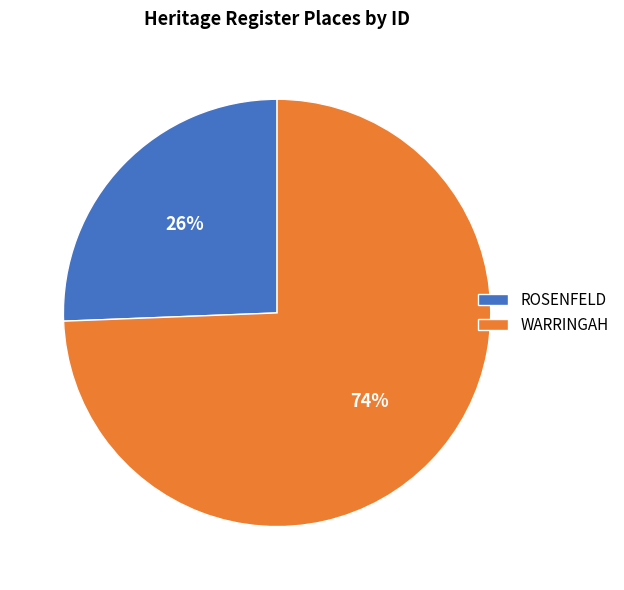

True or false: WARRINGAH accounts for 64% of the total.

False